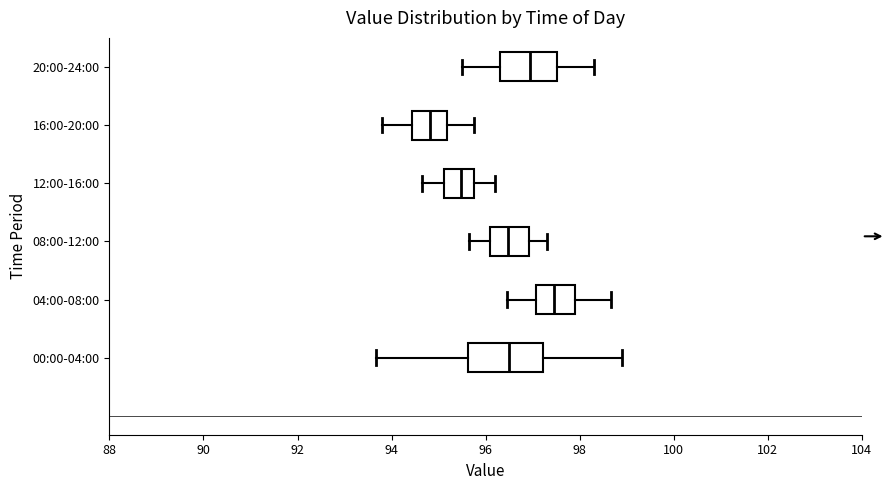

Which box is the widest, from its left edge to its right edge?

00:00-04:00